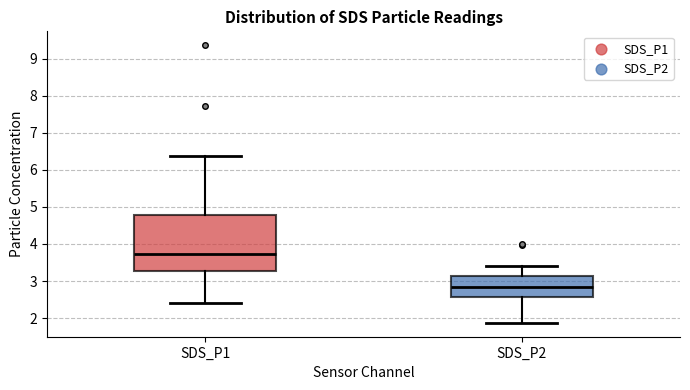

Which box is the tallest, from its lower edge to its upper edge?

SDS_P1